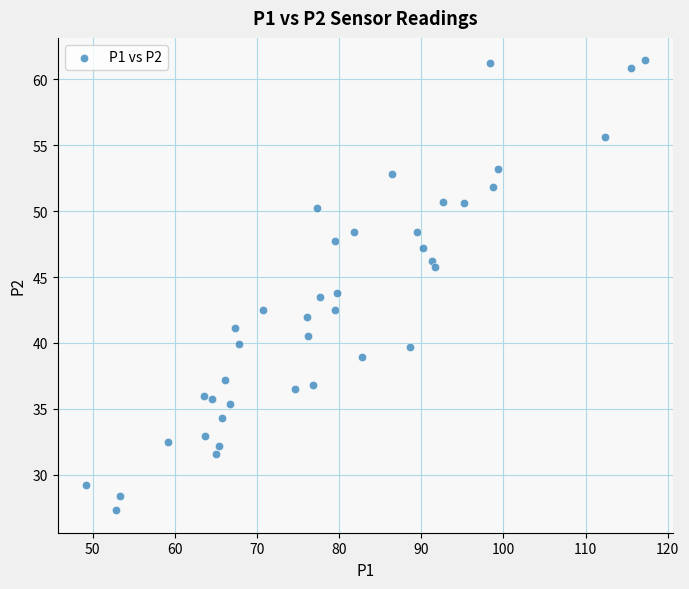

What is the range of X values (max minus min)?

68.1